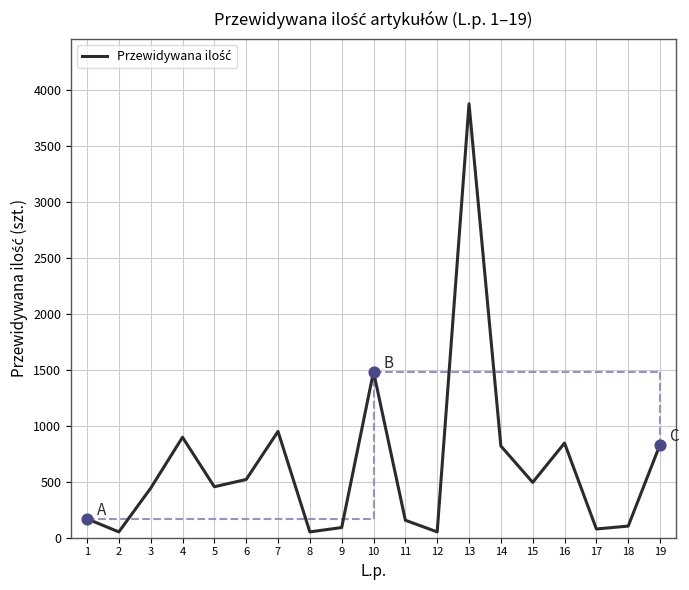

Between 16 and 8, which is larger?

16